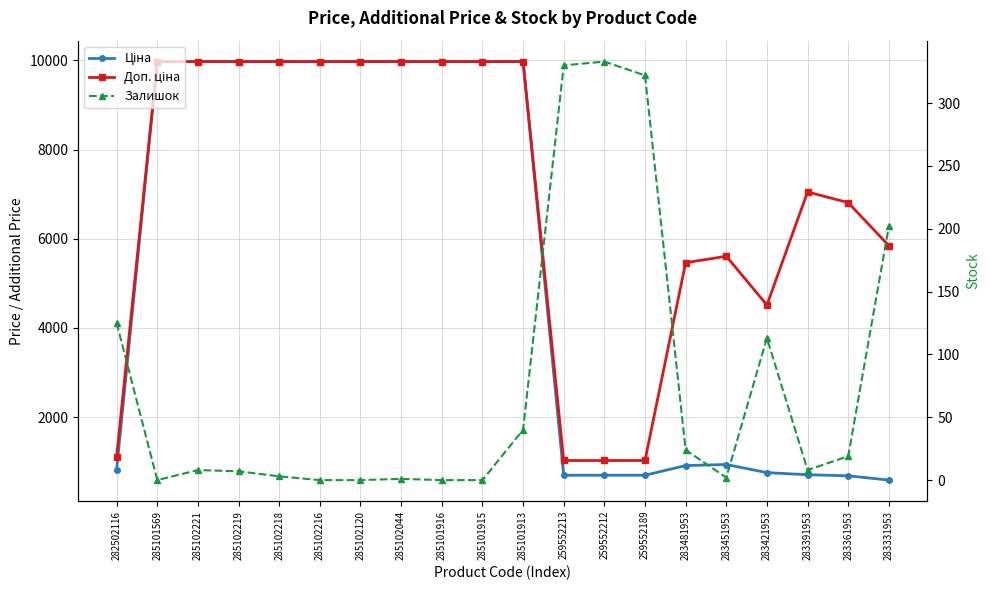

What is the label of the 15th point from the left?

283481953